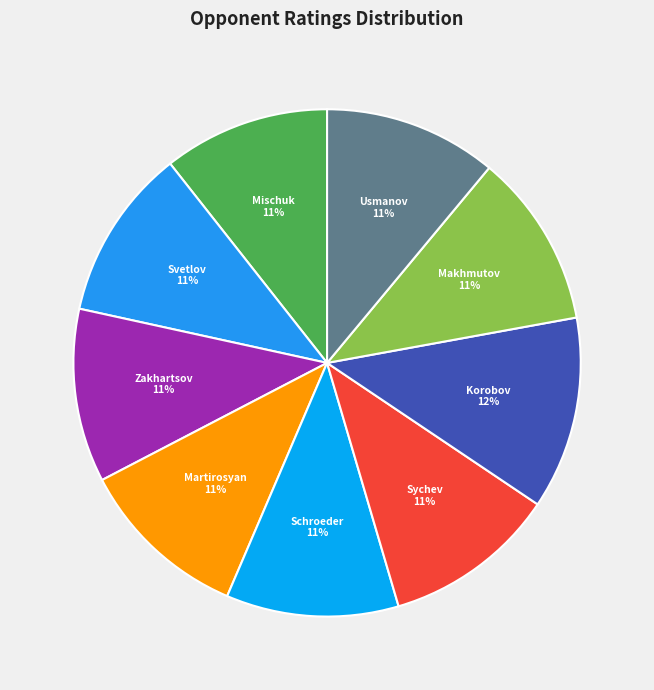

Count the number of slices in the pie.

9